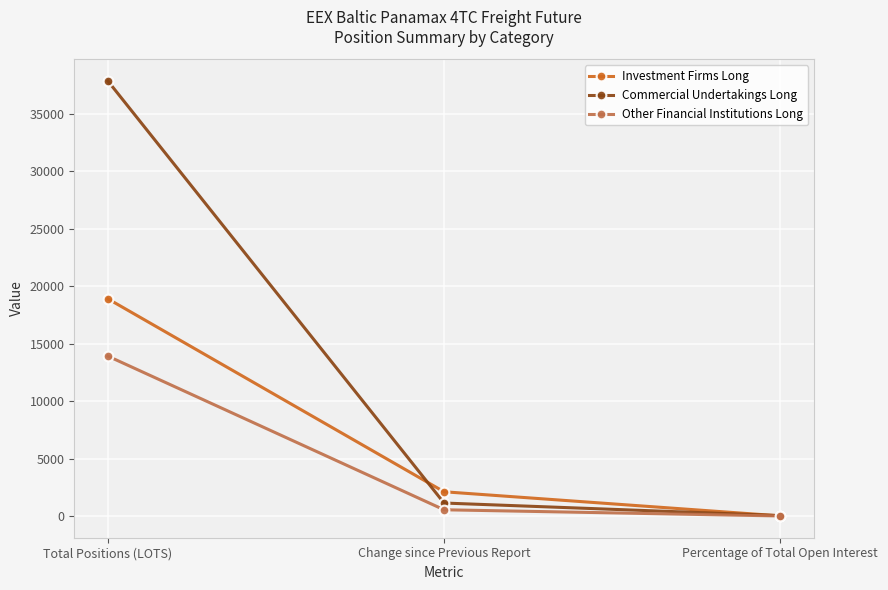

How many values in the Investment Firms Long series are below 2126?

1